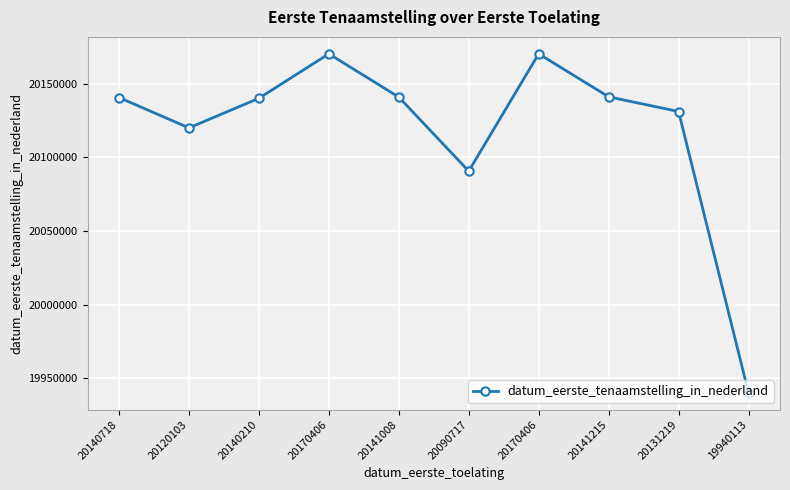

At which category does the chart reach its peak across all series?

20170406